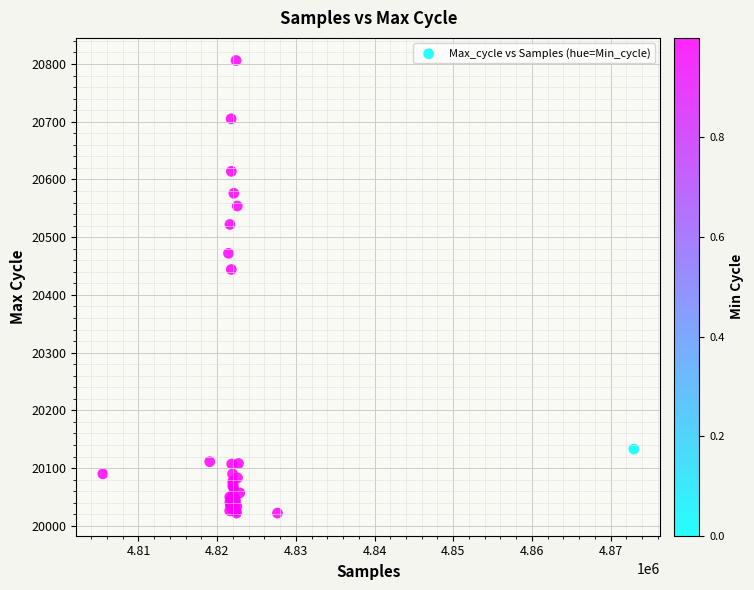

What Y value in the scatter plot is closest to 20414?

20444